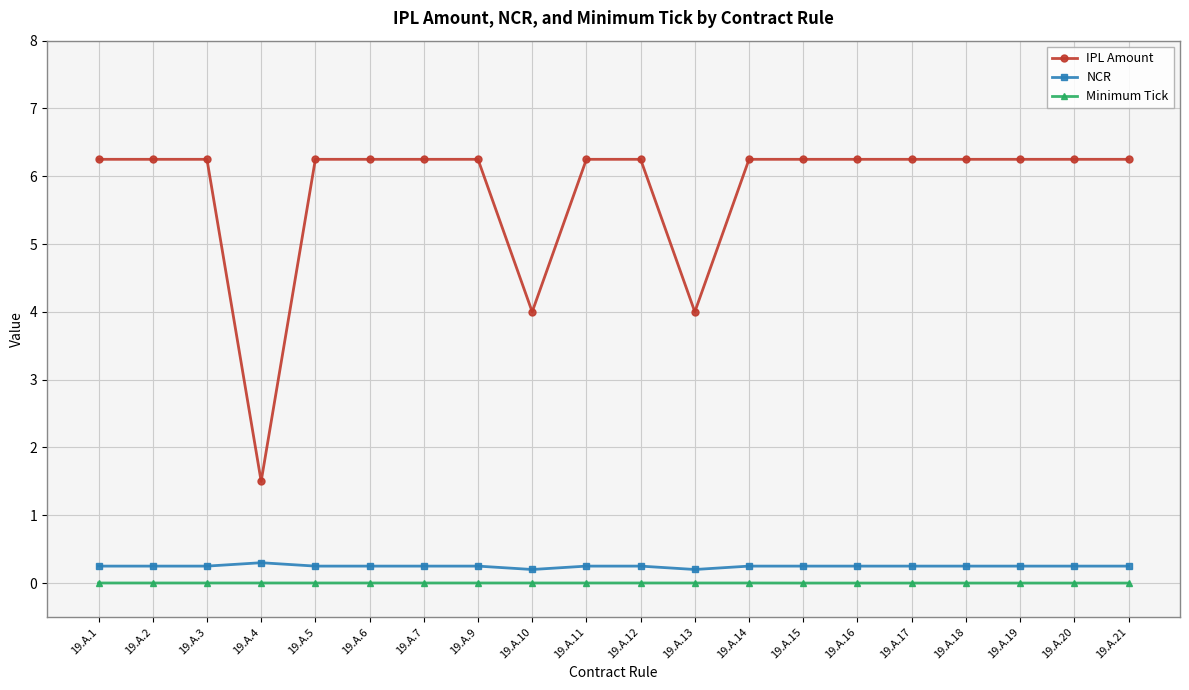

At 19.A.19, list the series in order from smallest to largest.

Minimum Tick, NCR, IPL Amount